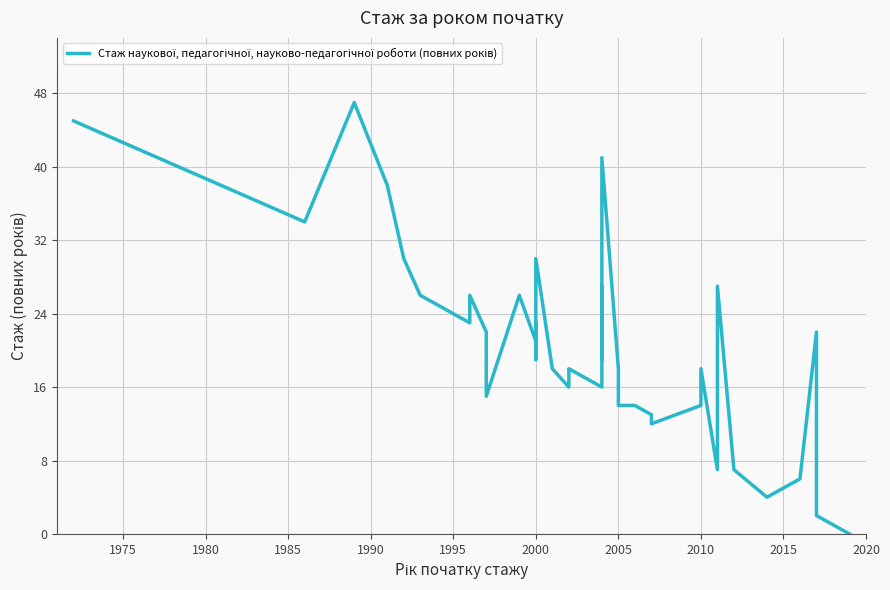

Is it true that the value at 2000 is 48?

False